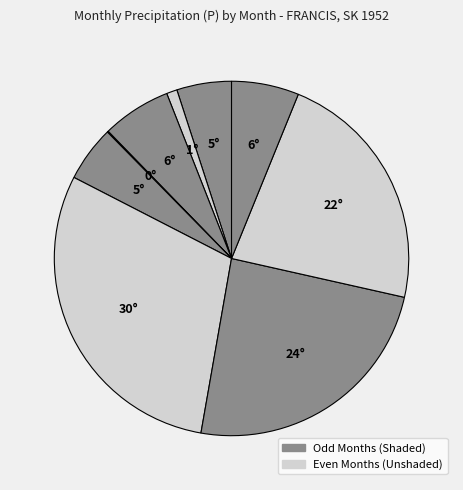

Rank the categories by value from highest to lowest.

6, 7, 8, 3, 9, 5, 1, 2, 4